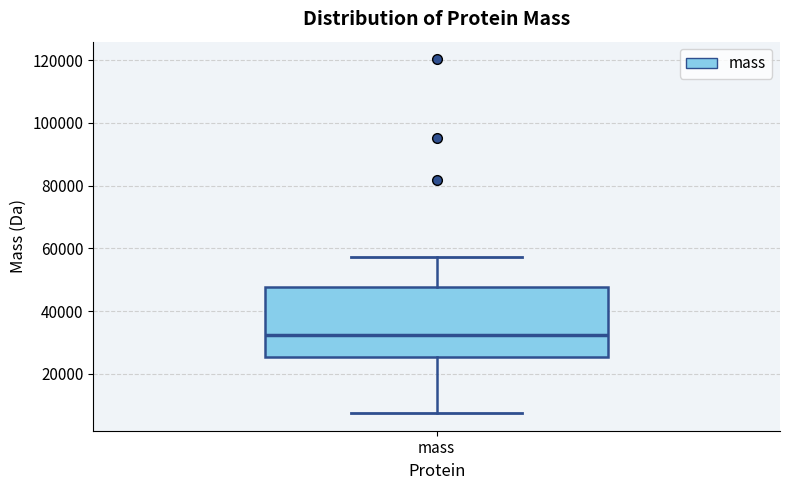

Read this box plot against the y-axis: the position of the median line, the range covered by the box, and the ends of both whiskers. The values are not printed on the chart, so give them approximately, as read against the axis.

median 32000, box 26000 to 48000, whiskers 8000 to 58000